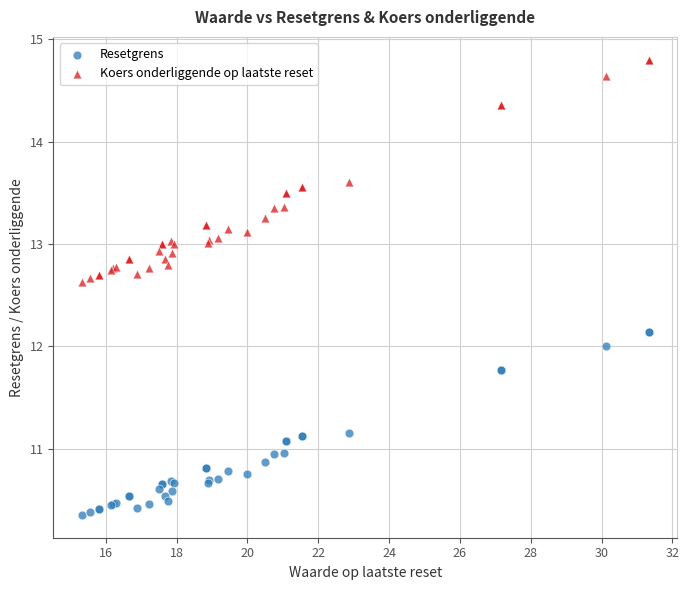

Which series reaches the maximum Y coordinate?

Koers onderliggende op laatste reset